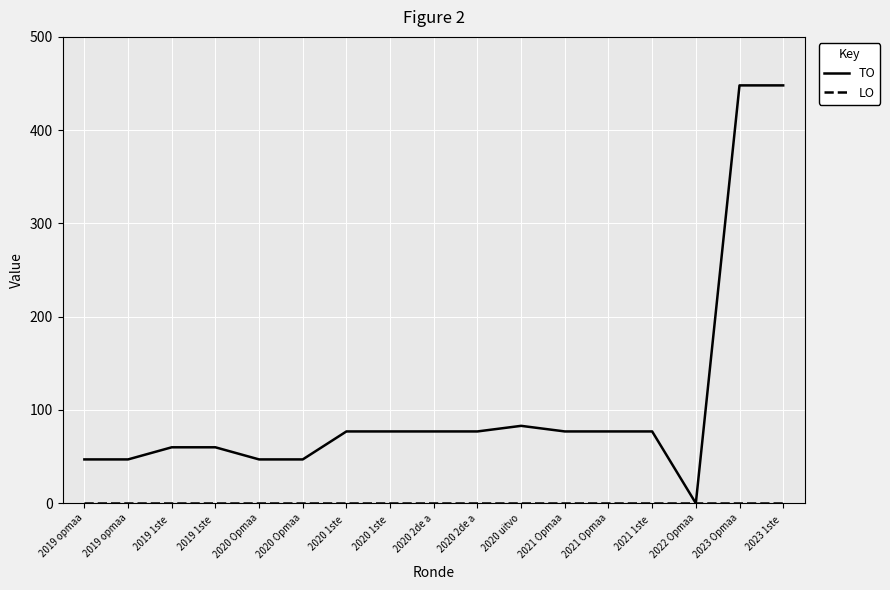

What is the difference between the maximum and minimum values in the TO series?

448